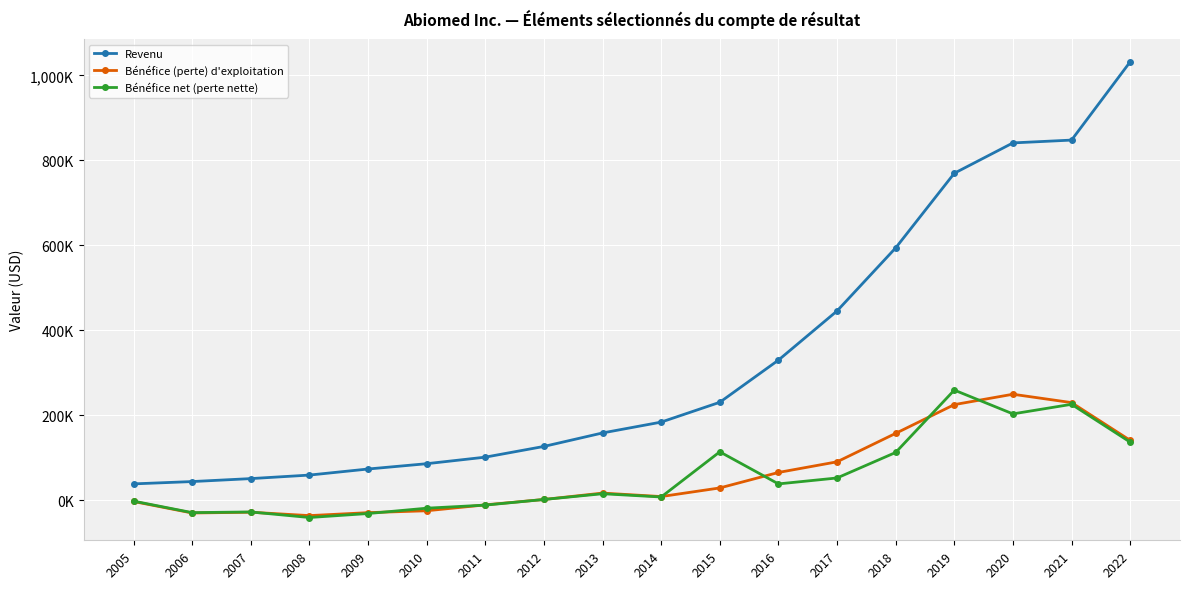

True or false: Bénéfice net (perte nette) and Revenu intersect in this chart.

False